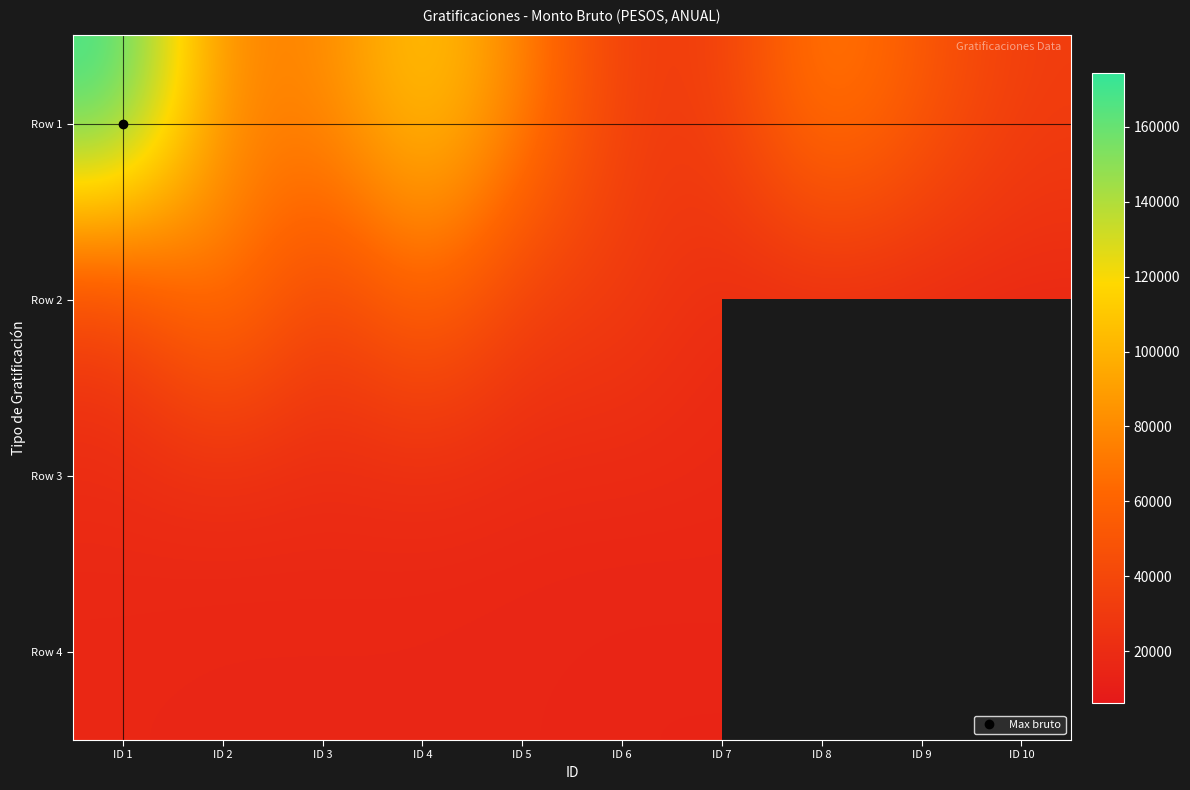

Is it true that Row 1 equals 53014.0 at ID 9?

True